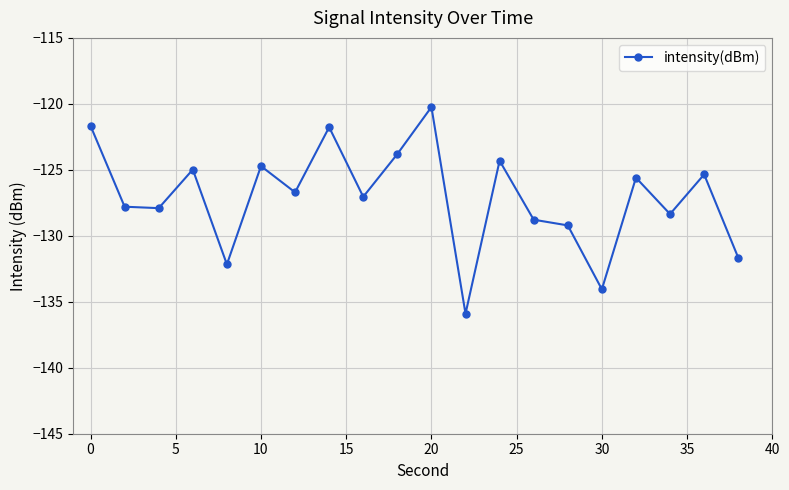

What is the value of the 12th point from the left?

-135.9